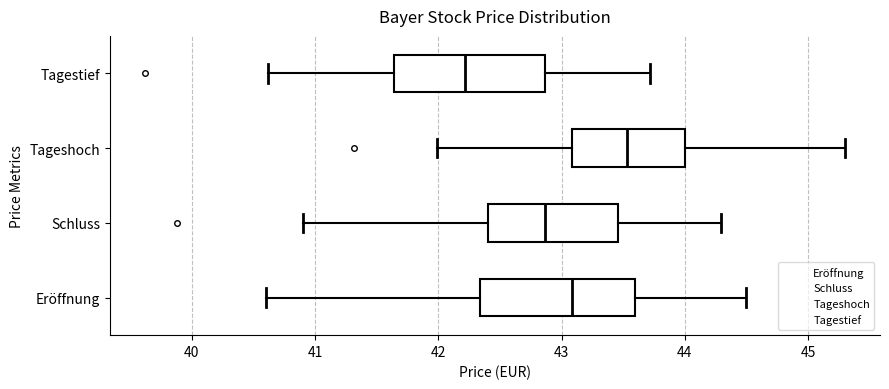

Which box's median line is the furthest to the right?

Tageshoch